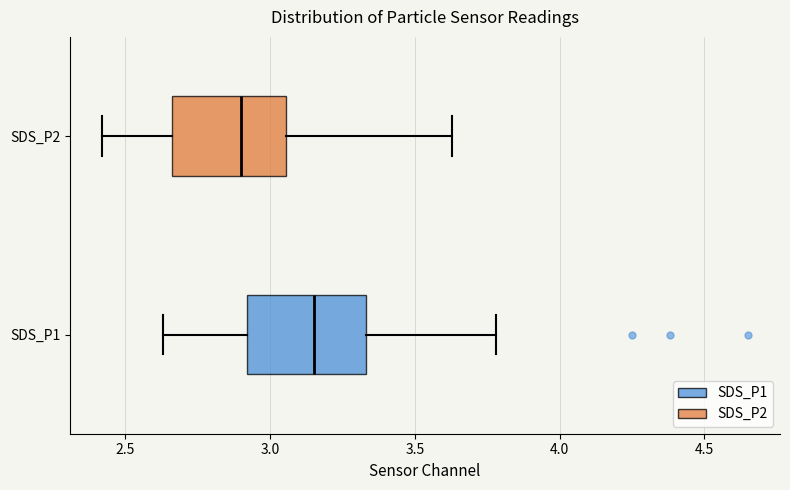

Reading bottom to top, transcribe this box plot: for each box, give where its median line is, the range the box spans, and where its two whiskers end, as read against the x-axis. The values are not printed on the chart, so give them approximately, as read against the axis.

SDS_P1: median 3.15, box 2.90 to 3.35, whiskers 2.65 to 3.80
SDS_P2: median 2.90, box 2.65 to 3.05, whiskers 2.40 to 3.65